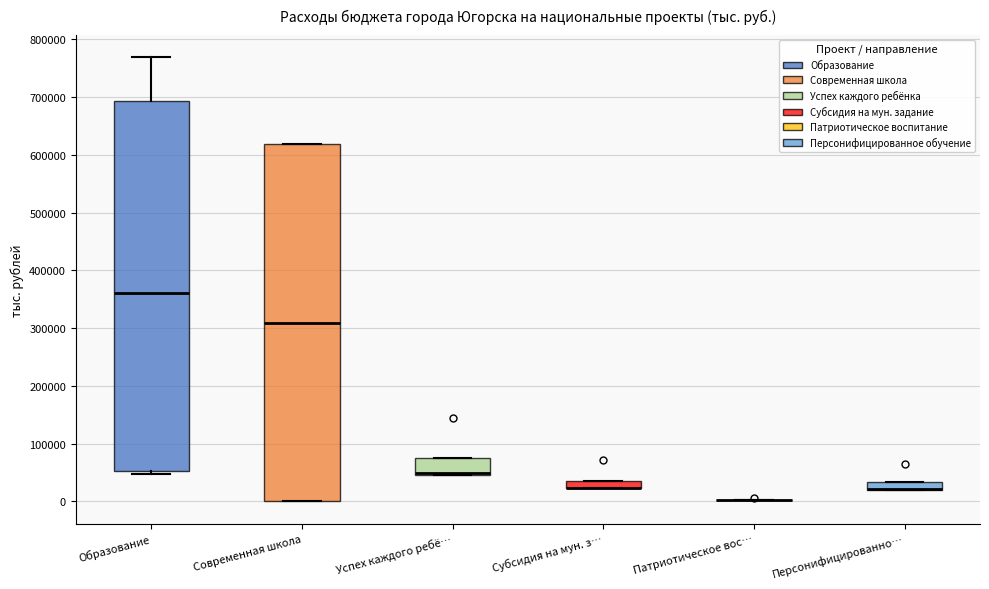

Where is the upper edge of the box for Успех каждого ребё… on the y-axis? The values are not printed on the chart, so give them approximately, as read against the axis.

70000